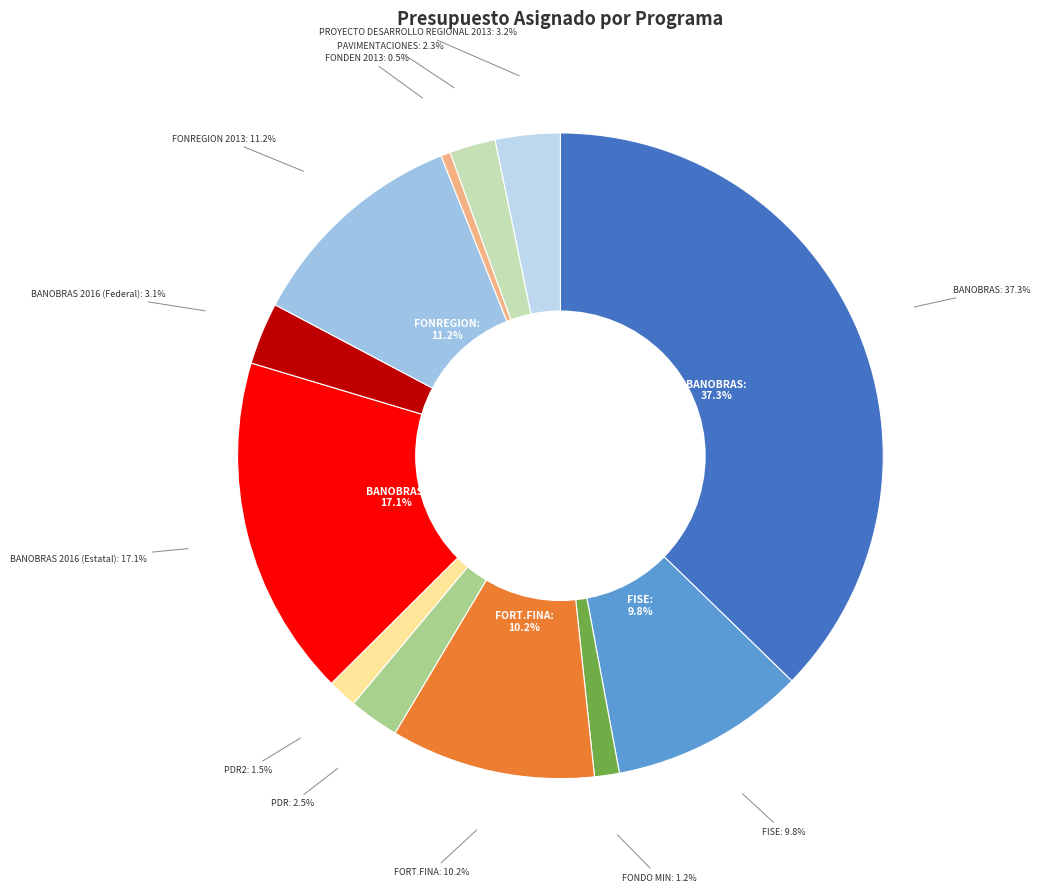

Approximately how many times larger is the value at PAVIMENTACIONES compared to BANOBRAS?

0.1